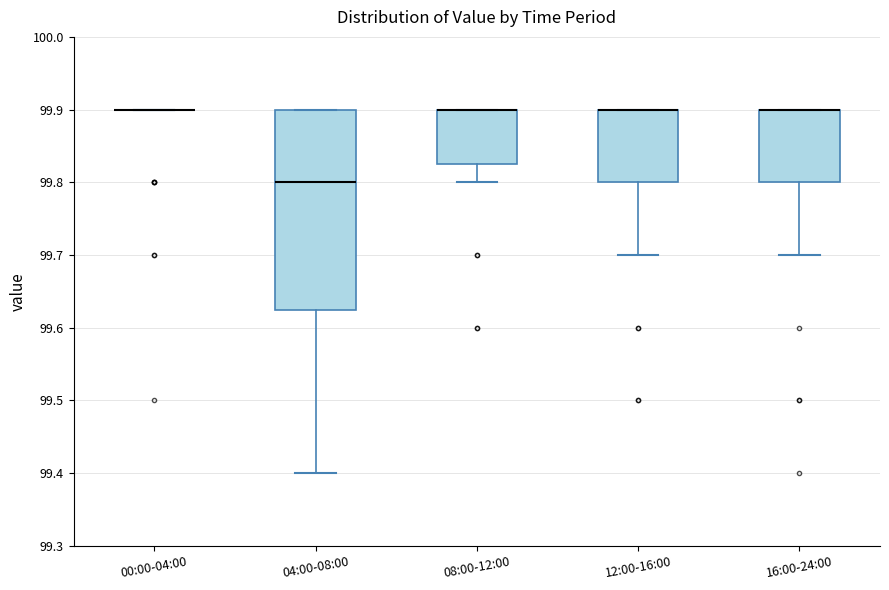

Reading left to right, read every box against the y-axis: the position of its median line, the range the box covers, and the ends of its whiskers. The values are not printed on the chart, so give them approximately, as read against the axis.

00:00-04:00: box collapsed to a line at 99.90, whiskers 99.90 to 99.90
04:00-08:00: median 99.80, box 99.63 to 99.90, whiskers 99.40 to 99.90
08:00-12:00: median 99.90 (drawn on the box's upper edge), box 99.83 to 99.90, whiskers 99.80 to 99.90
12:00-16:00: median 99.90 (drawn on the box's upper edge), box 99.80 to 99.90, whiskers 99.70 to 99.90
16:00-24:00: median 99.90 (drawn on the box's upper edge), box 99.80 to 99.90, whiskers 99.70 to 99.90